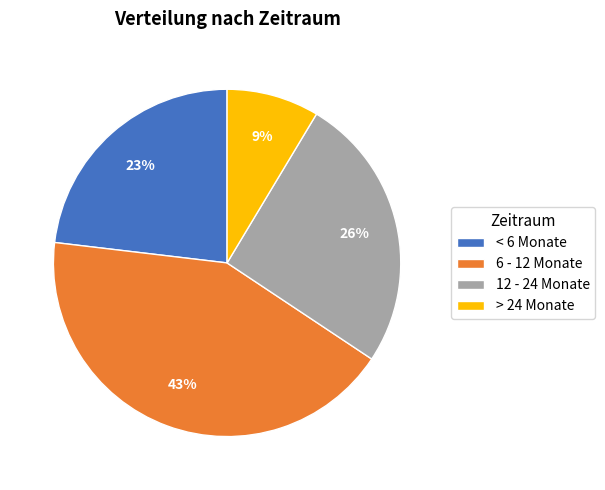

Is it true that 6 - 12 Monate is 43% of the pie?

True